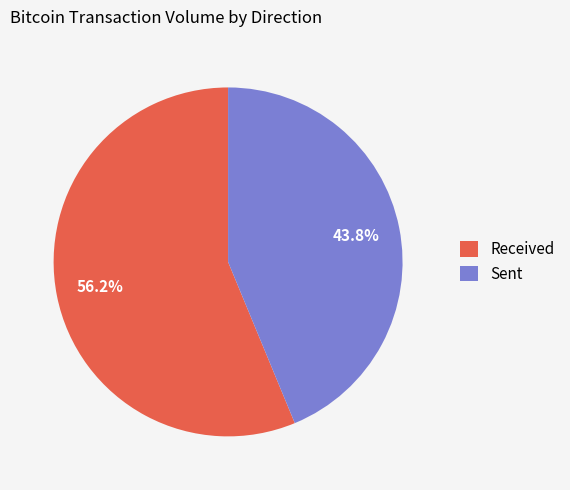

How many slices are in this pie chart?

2